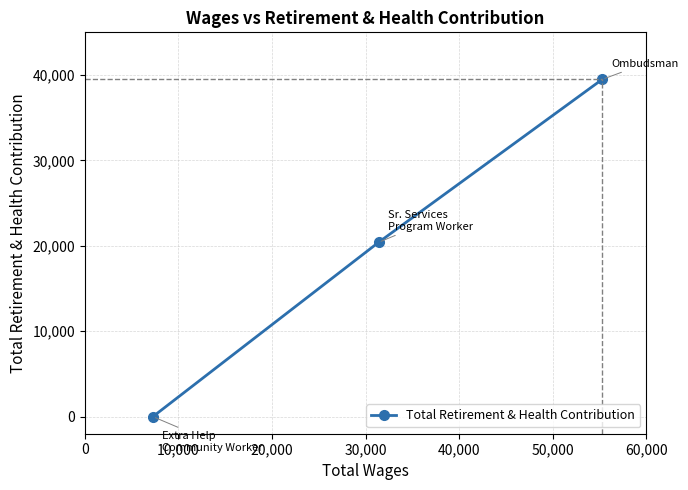

What is the ratio of the value at 0 to the value at 10,000?

1.9